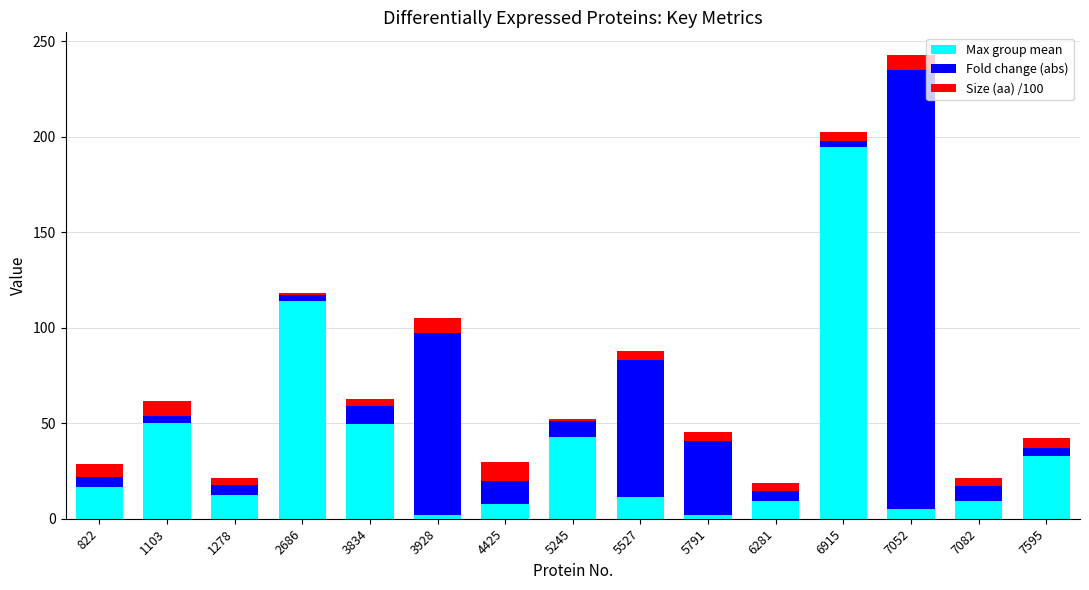

At which category is the sum across all series the highest?

7052